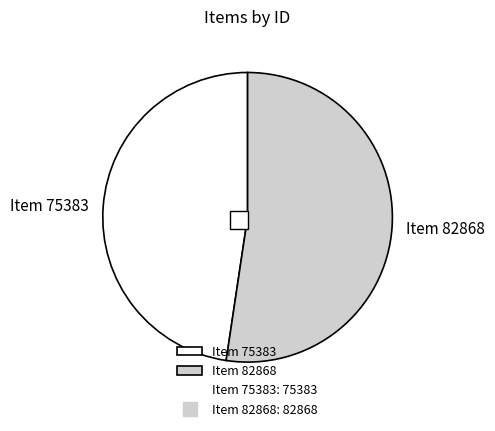

Between Item 75383 and Item 82868, which is larger?

Item 82868